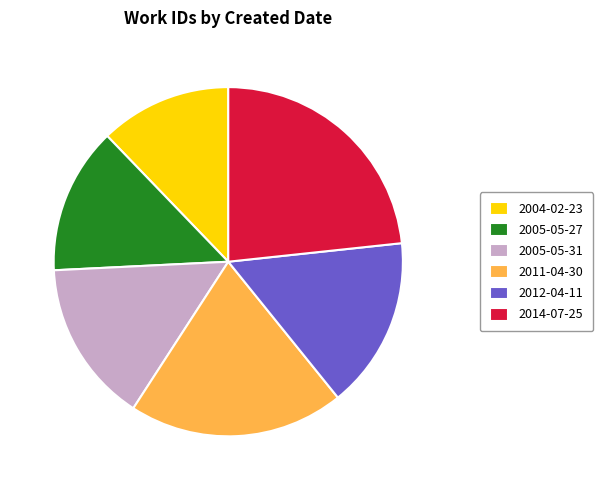

Approximately how many times larger is the value at 2011-04-30 compared to 2014-07-25?

0.9